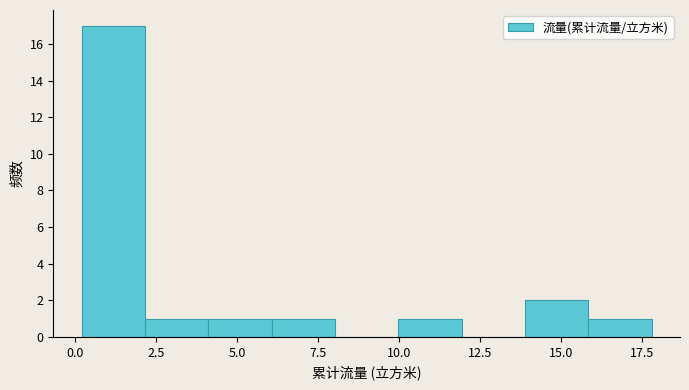

Around what value on the x-axis is the tallest bar? Give the approximate position of its centre, as read against the axis.

1.0